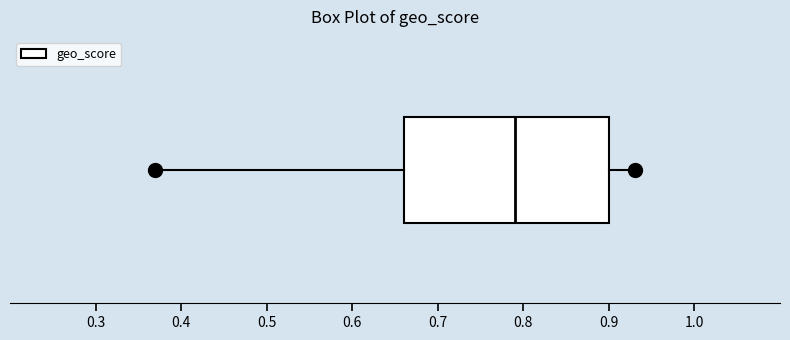

Read this box plot against the x-axis: the position of the median line, the range covered by the box, and the ends of both whiskers. The values are not printed on the chart, so give them approximately, as read against the axis.

median 0.79, box 0.66 to 0.90, whiskers 0.37 to 0.93